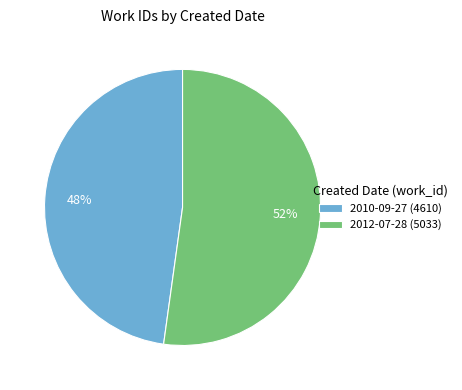

Which category has the biggest portion of the pie?

2012-07-28